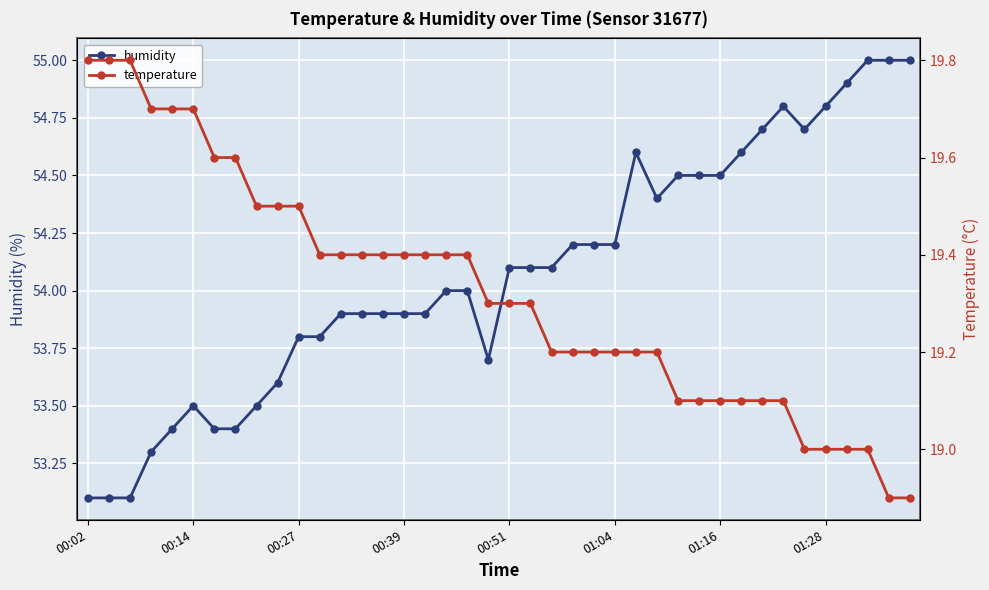

Which category has the lowest value in the humidity series?

00:02